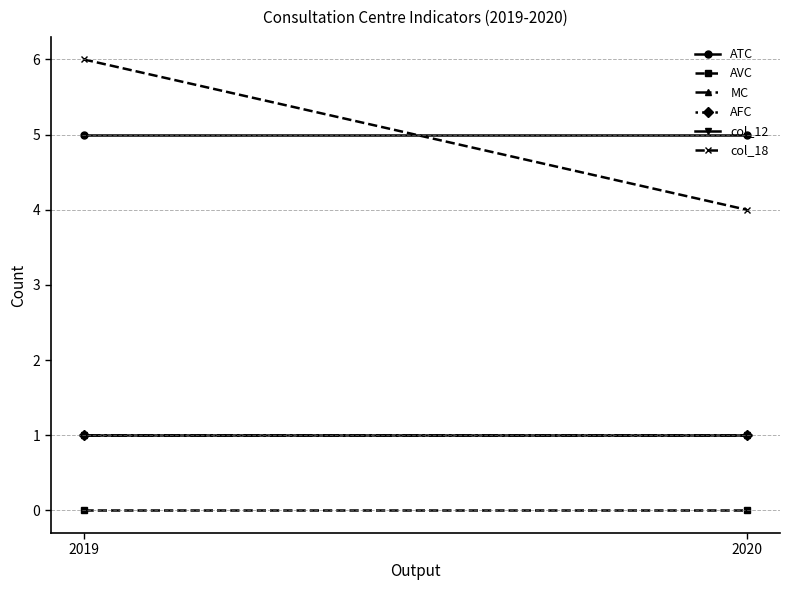

Reading left to right, extract all data points from this chart.

ATC: 2019=5	2020=5
AVC: 2019=0	2020=0
MC: 2019=1	2020=1
AFC: 2019=1	2020=1
col_12: 2019=1	2020=1
col_18: 2019=6	2020=4